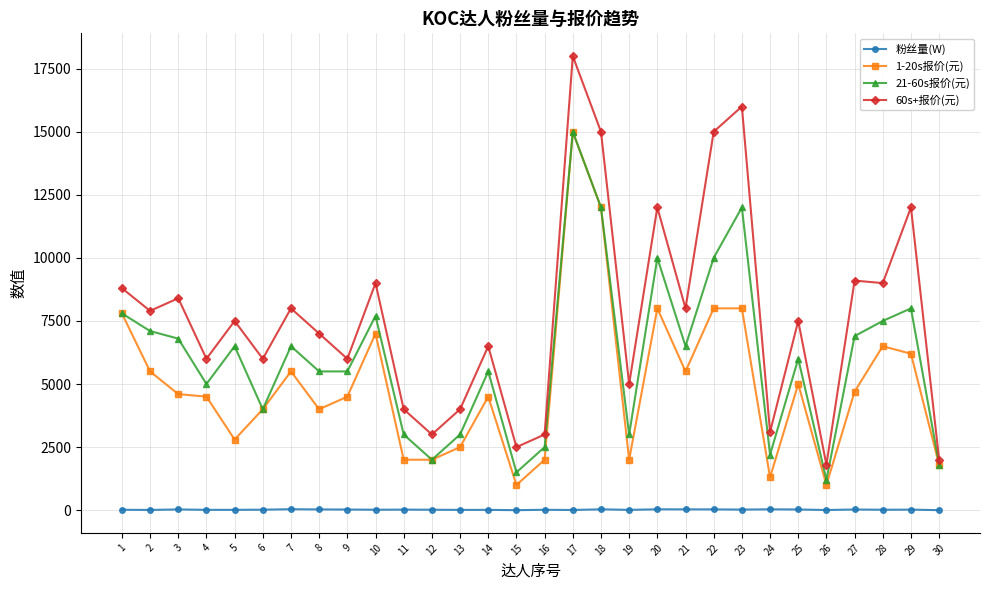

True or false: 60s+报价(元) has more than 1 points higher than both neighbors.

True